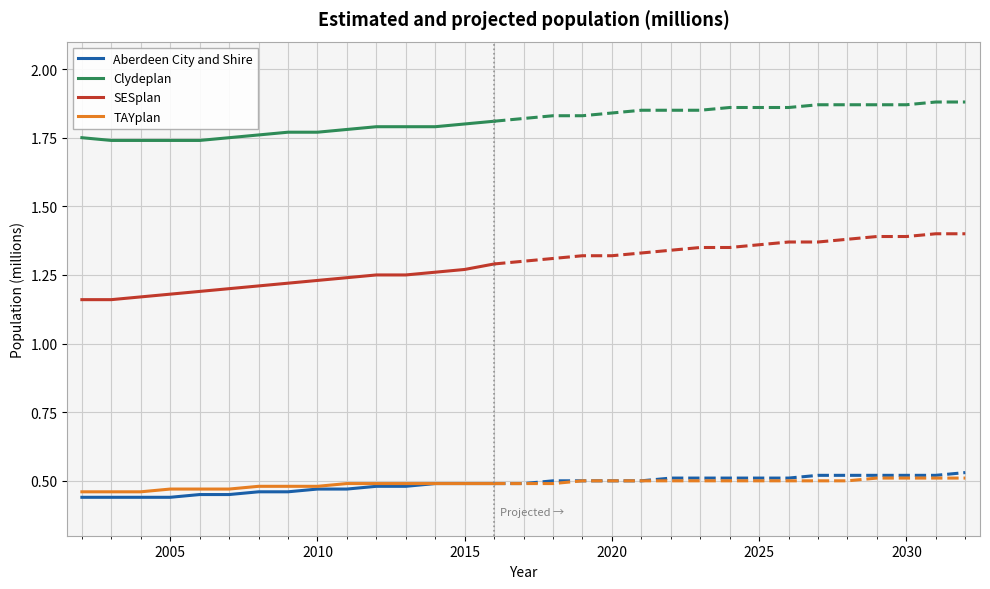

True or false: Aberdeen City and Shire and SESplan intersect in this chart.

False